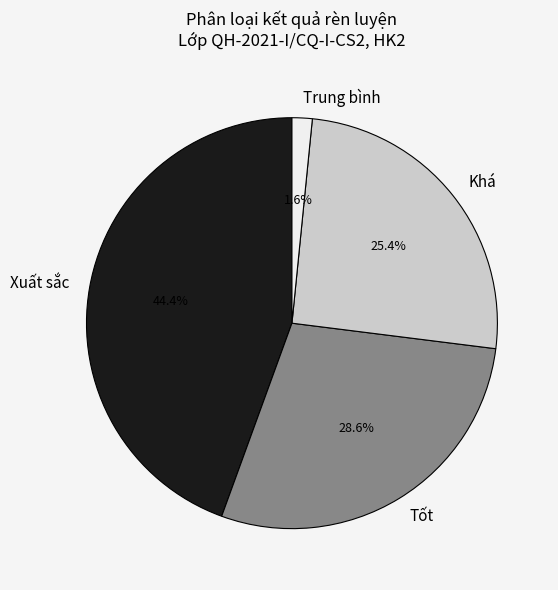

Is there a majority slice in this chart?

No